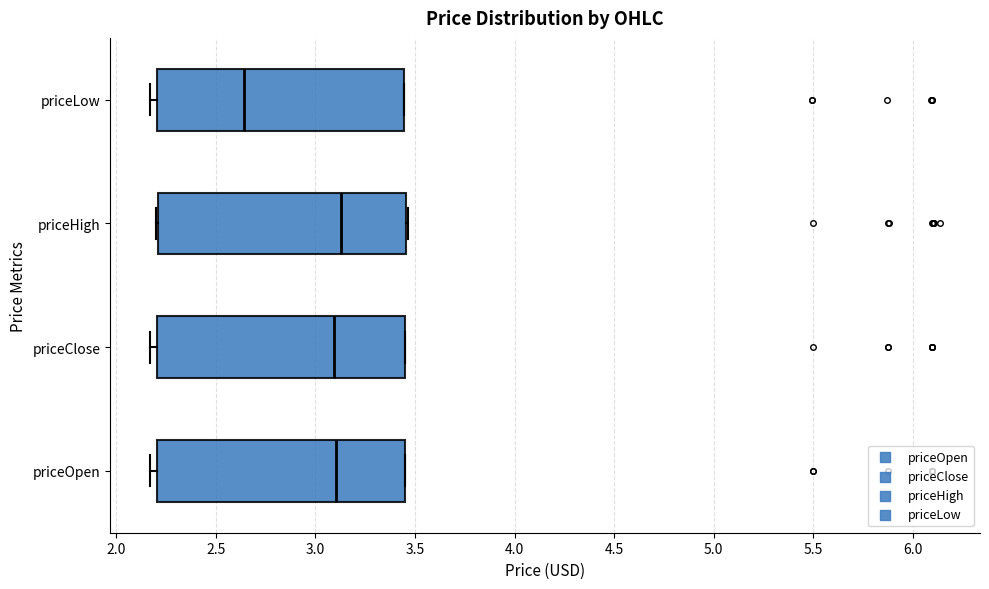

Reading bottom to top, transcribe this box plot: for each box, give where its median line is, the range the box spans, and where its two whiskers end, as read against the x-axis. The values are not printed on the chart, so give them approximately, as read against the axis.

priceOpen: median 3.10, box 2.20 to 3.45, whiskers 2.15 to 3.45
priceClose: median 3.10, box 2.20 to 3.45, whiskers 2.15 to 3.45
priceHigh: median 3.15, box 2.20 to 3.45, whiskers 2.20 to 3.45
priceLow: median 2.65, box 2.20 to 3.45, whiskers 2.15 to 3.45